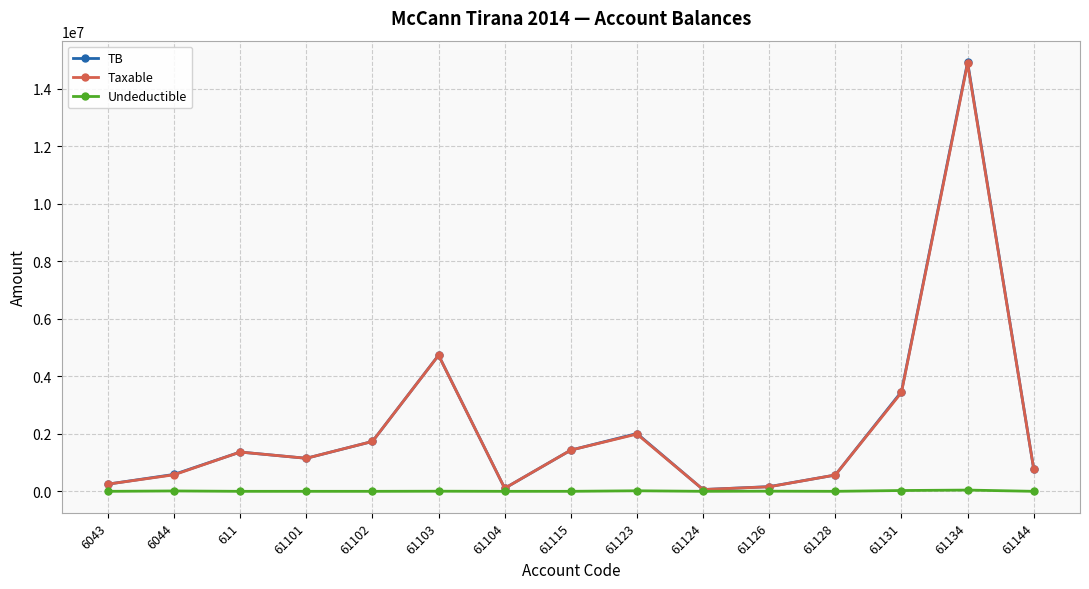

What are all the series names shown in the legend?

TB, Taxable, Undeductible